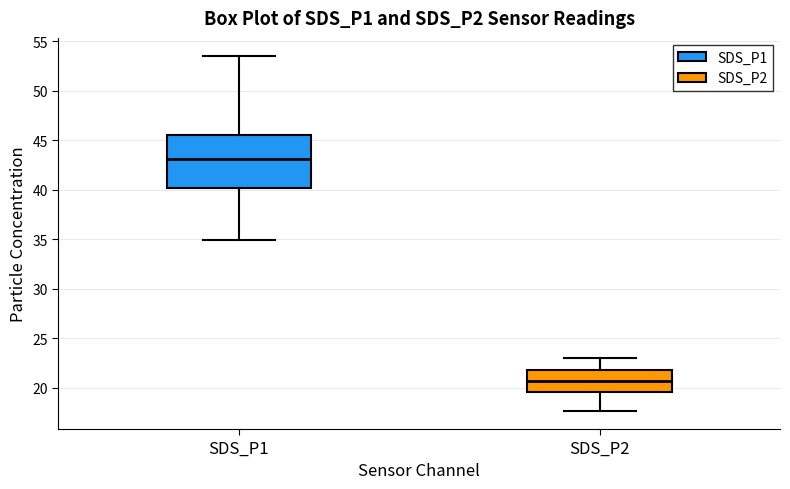

Which box has the highest median line?

SDS_P1